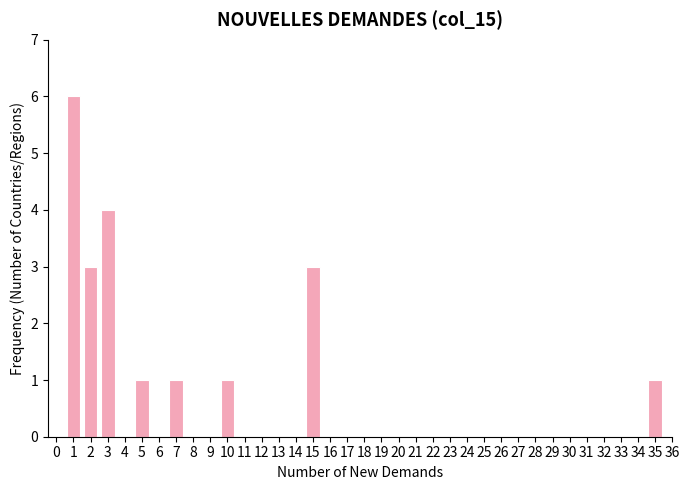

What is the maximum value shown in the chart?

6